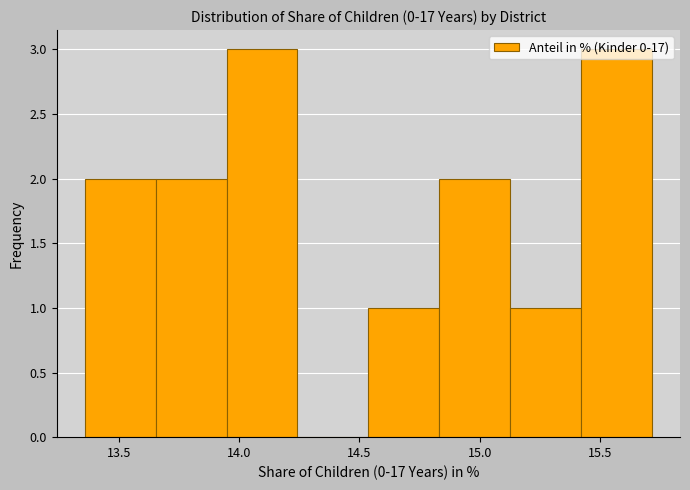

How tall is the bar that spans 13.95 to 14.25 on the x-axis? Neither the bar edges nor the heights are printed on the chart, so give them approximately, as read against the axes.

3